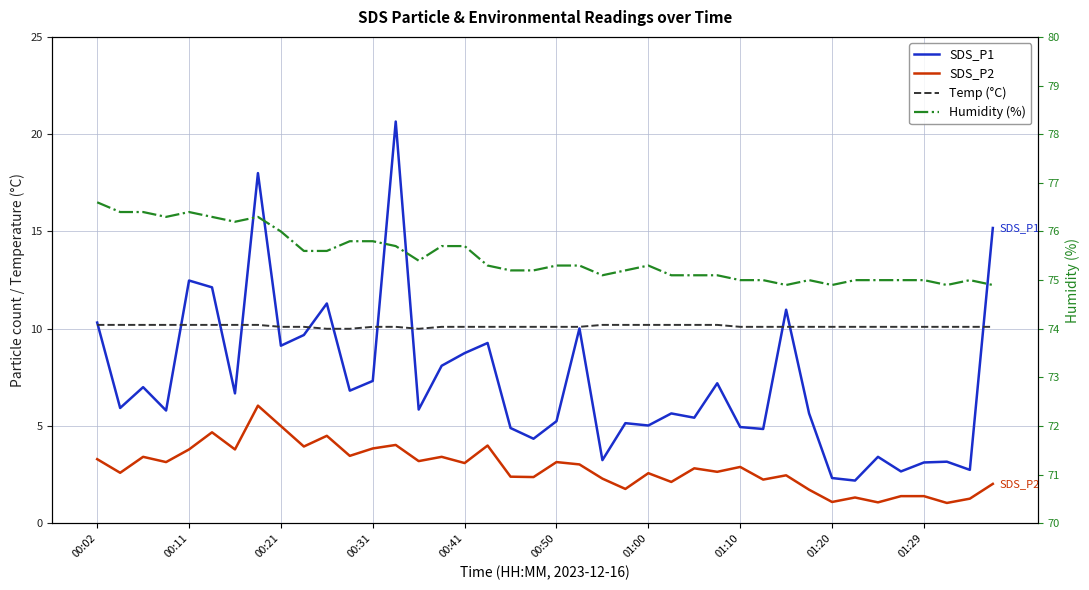

True or false: SDS_P2 and SDS_P1 cross at least once.

False